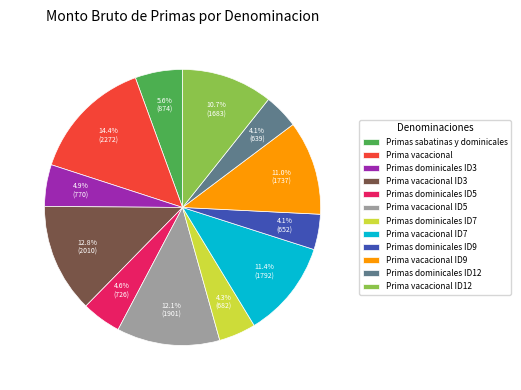

Which category has the biggest portion of the pie?

Prima vacacional